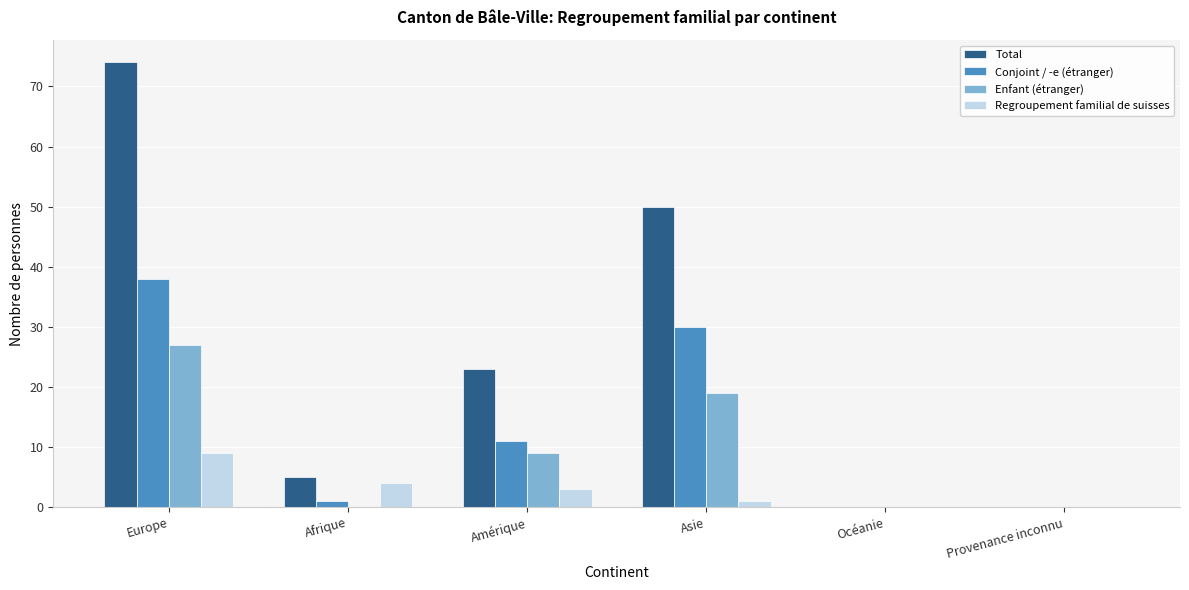

Reading left to right, transcribe all the data shown in this chart.

Total: Europe=74	Afrique=5	Amérique=23	Asie=50	Océanie=0	Provenance inconnu=0
Conjoint / -e (étranger): Europe=38	Afrique=1	Amérique=11	Asie=30	Océanie=0	Provenance inconnu=0
Enfant (étranger): Europe=27	Afrique=0	Amérique=9	Asie=19	Océanie=0	Provenance inconnu=0
Regroupement familial de suisses: Europe=9	Afrique=4	Amérique=3	Asie=1	Océanie=0	Provenance inconnu=0